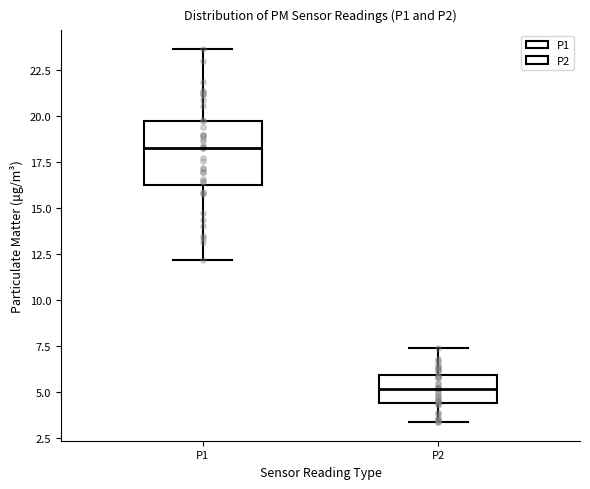

Reading left to right, transcribe this box plot: for each box, give where its median line is, the range the box spans, and where its two whiskers end, as read against the y-axis. The values are not printed on the chart, so give them approximately, as read against the axis.

P1: median 18.5, box 16.5 to 20.0, whiskers 12.0 to 23.5
P2: median 5.0, box 4.5 to 6.0, whiskers 3.5 to 7.5